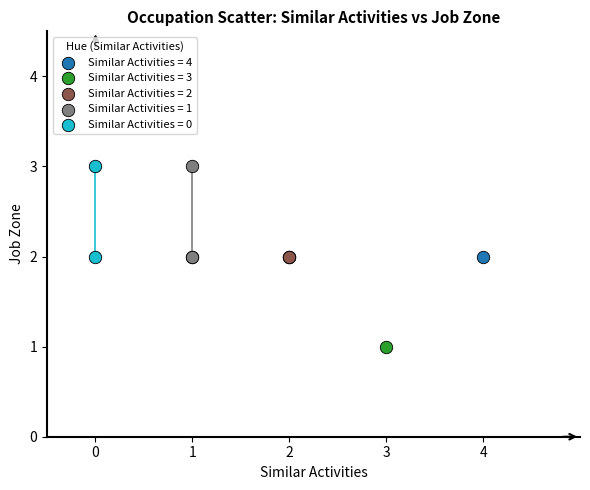

Which series reaches the minimum Y coordinate?

Similar Activities = 3